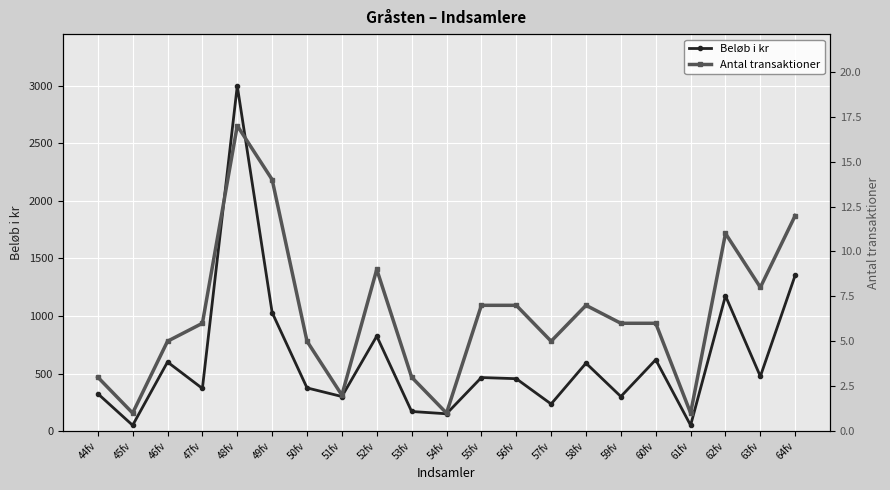

How many interior local valleys does the Beløb i kr series have?

8